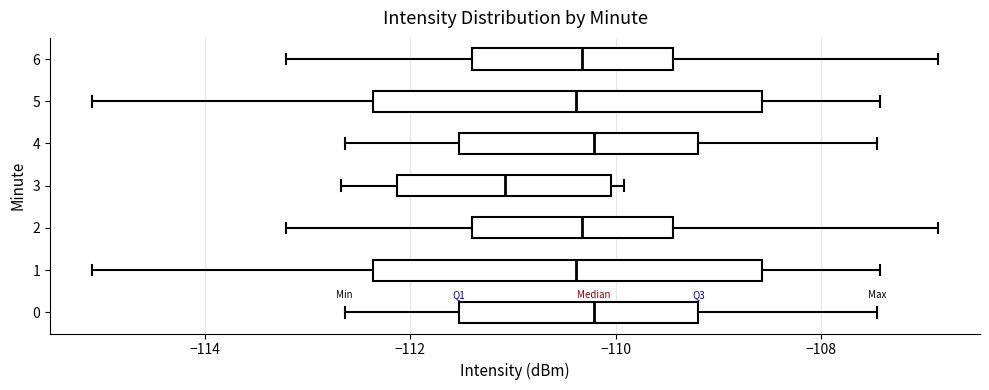

Reading bottom to top, transcribe this box plot: for each box, give where its median line is, the range the box spans, and where its two whiskers end, as read against the x-axis. The values are not printed on the chart, so give them approximately, as read against the axis.

0: median -110.2, box -111.6 to -109.2, whiskers -112.6 to -107.4
1: median -110.4, box -112.4 to -108.6, whiskers -115.0 to -107.4
2: median -110.4, box -111.4 to -109.4, whiskers -113.2 to -106.8
3: median -111.0, box -112.2 to -110.0, whiskers -112.6 to -110.0 (just right of the box's right edge)
4: median -110.2, box -111.6 to -109.2, whiskers -112.6 to -107.4
5: median -110.4, box -112.4 to -108.6, whiskers -115.0 to -107.4
6: median -110.4, box -111.4 to -109.4, whiskers -113.2 to -106.8